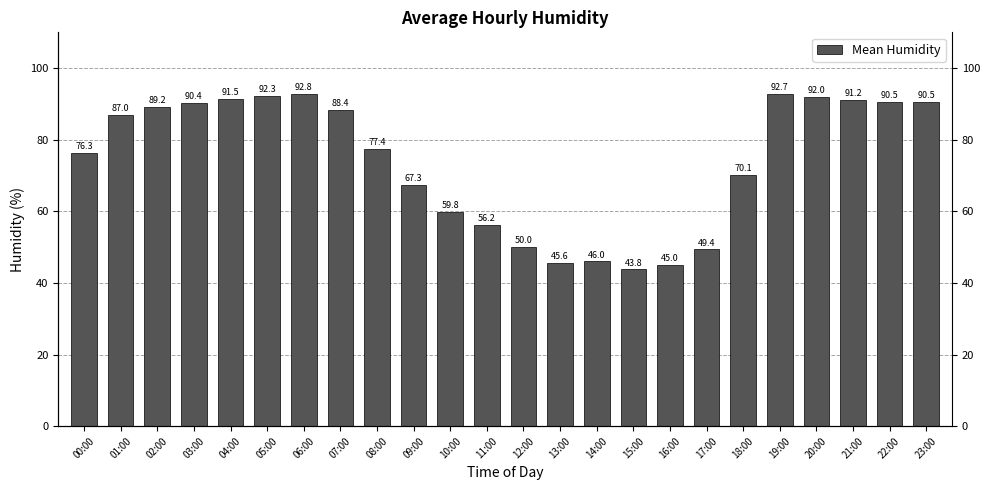

What is the minimum value shown in the chart?

43.8